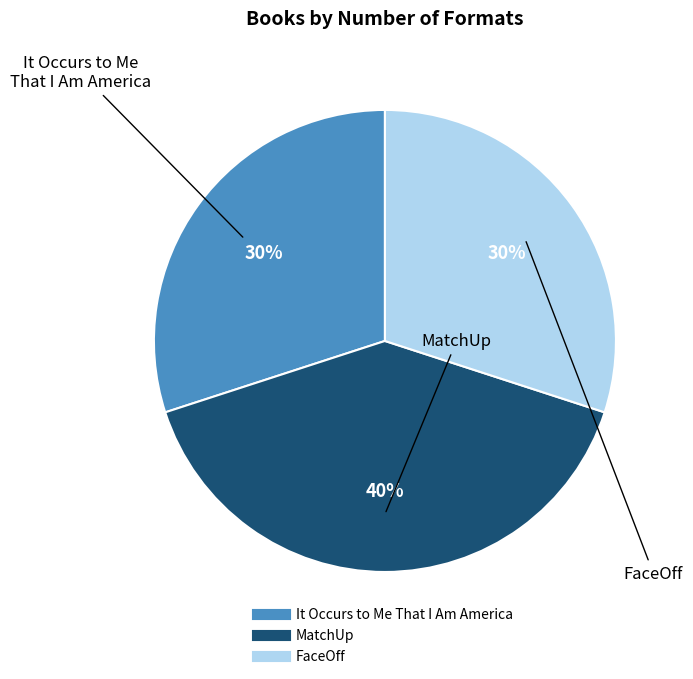

What is the largest slice in the pie chart?

MatchUp